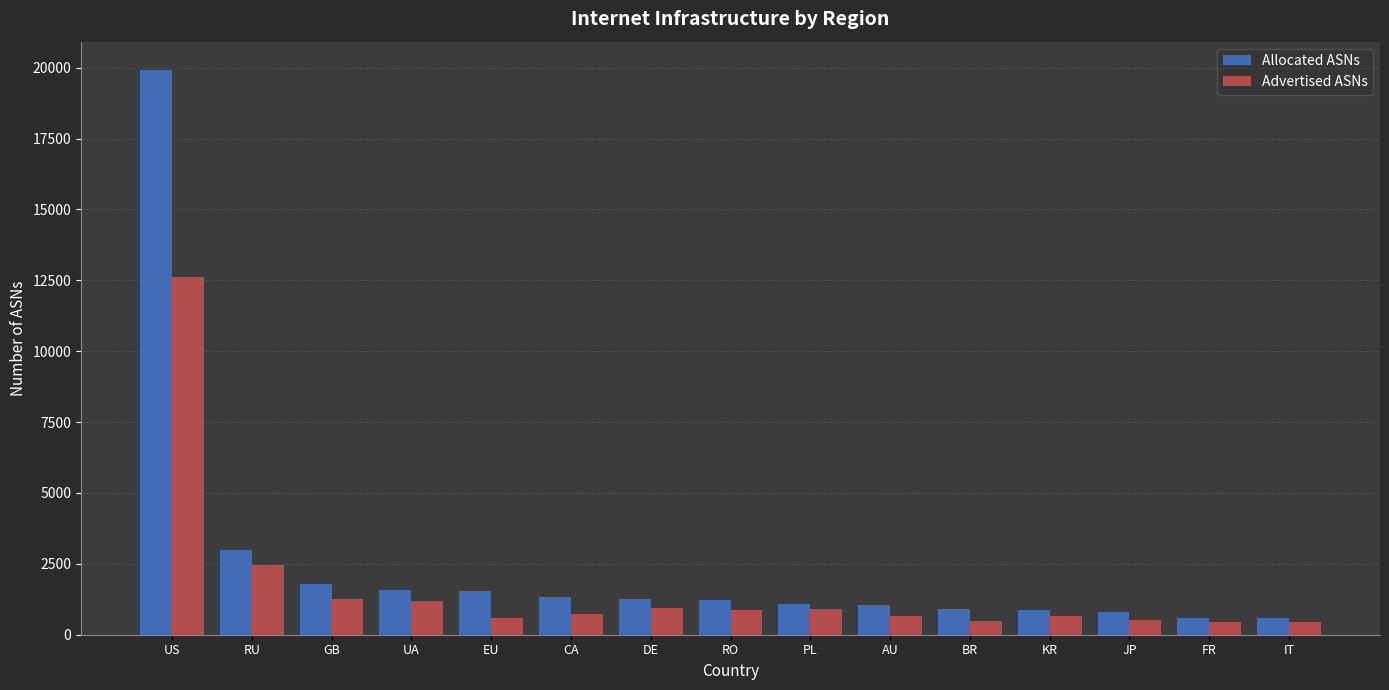

What is the greatest value displayed?

19922